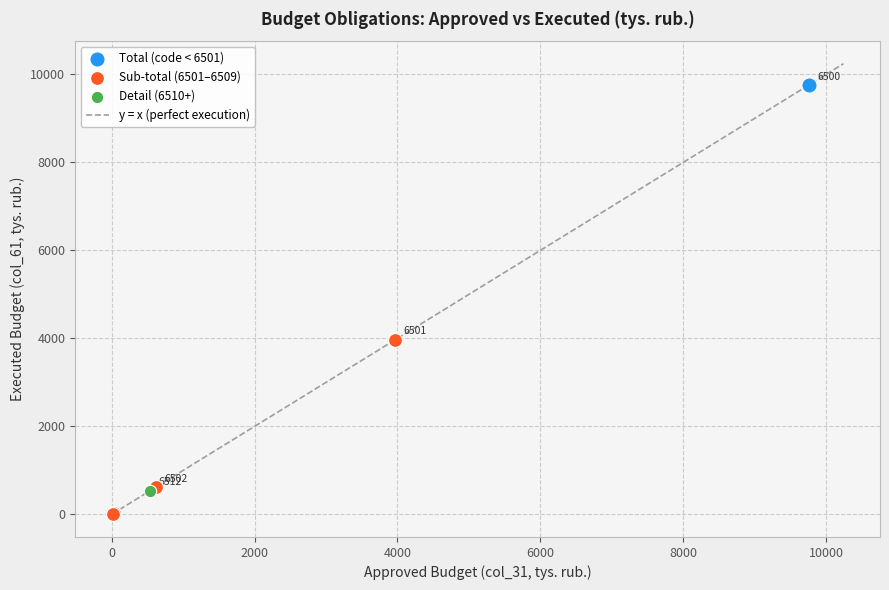

Which series reaches the maximum Y coordinate?

Total (code < 6501)